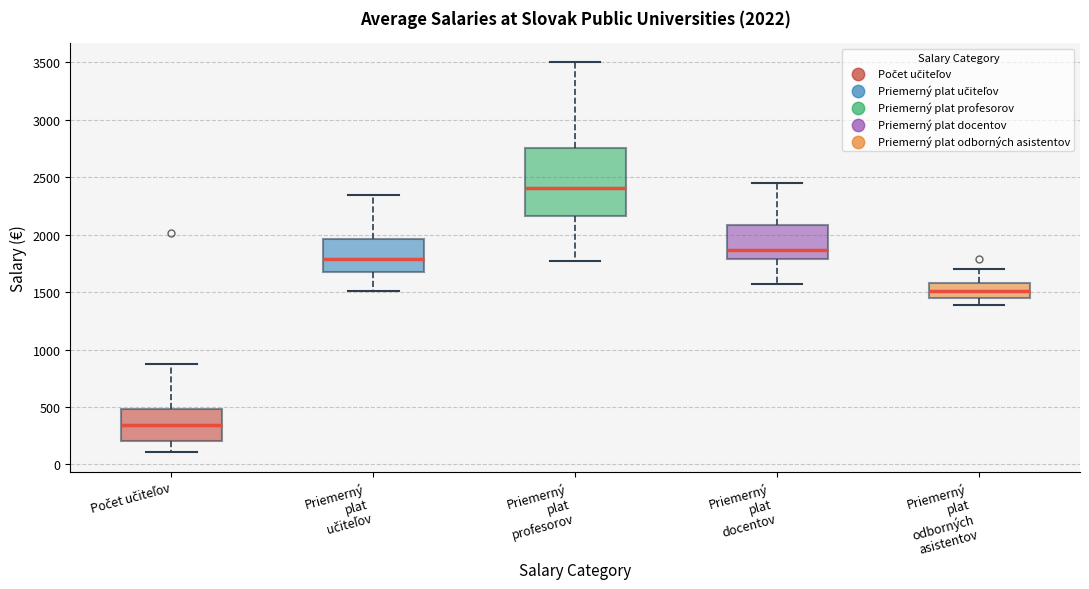

Which box is the tallest, from its lower edge to its upper edge?

Priemerný plat profesorov